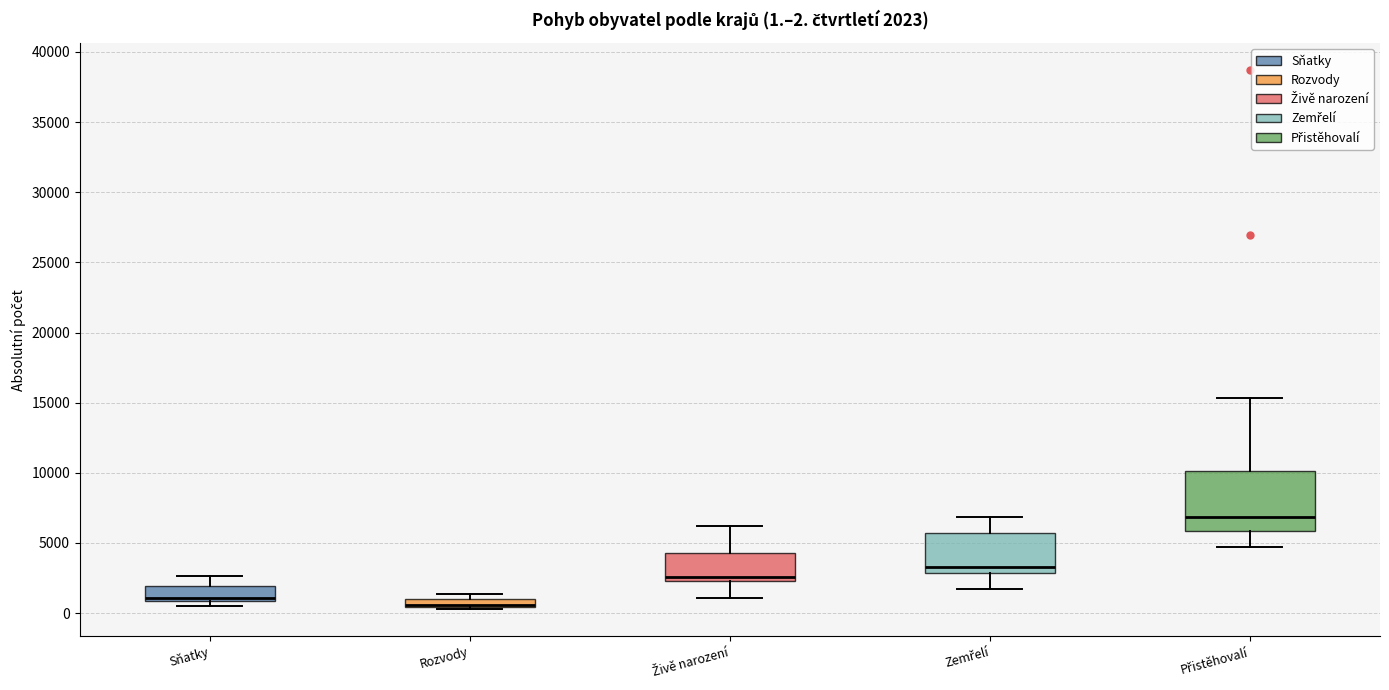

Comparing the boxes themselves (not the whiskers), which one is the tallest?

Přistěhovalí